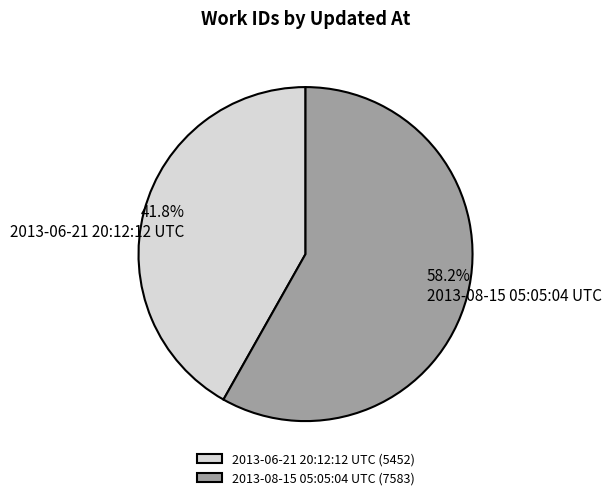

Which slice is the largest?

2013-08-15 05:05:04 UTC